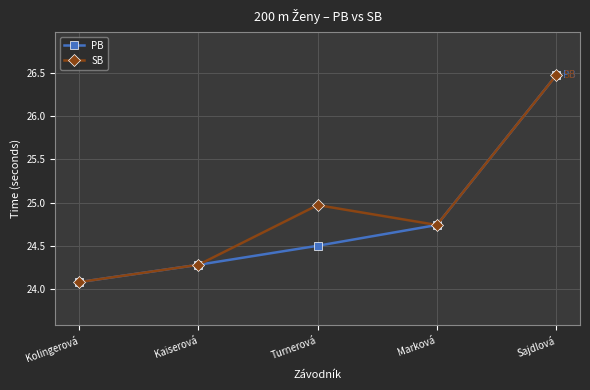

Rank the series by their average value, from lowest to highest.

PB, SB